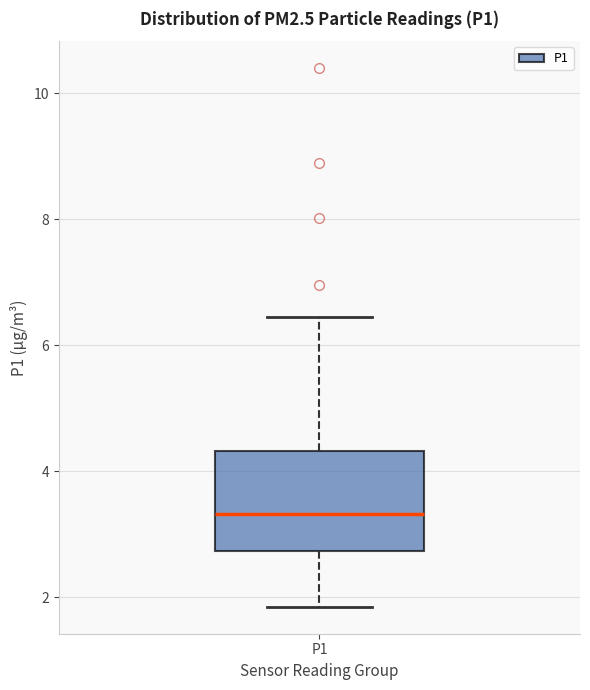

Read this box plot against the y-axis: the position of the median line, the range covered by the box, and the ends of both whiskers. The values are not printed on the chart, so give them approximately, as read against the axis.

median 3.4, box 2.8 to 4.4, whiskers 1.8 to 6.4